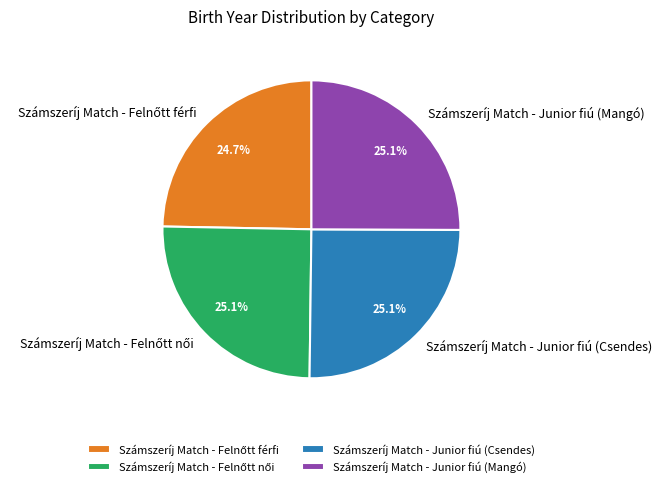

Count the number of slices in the pie.

4